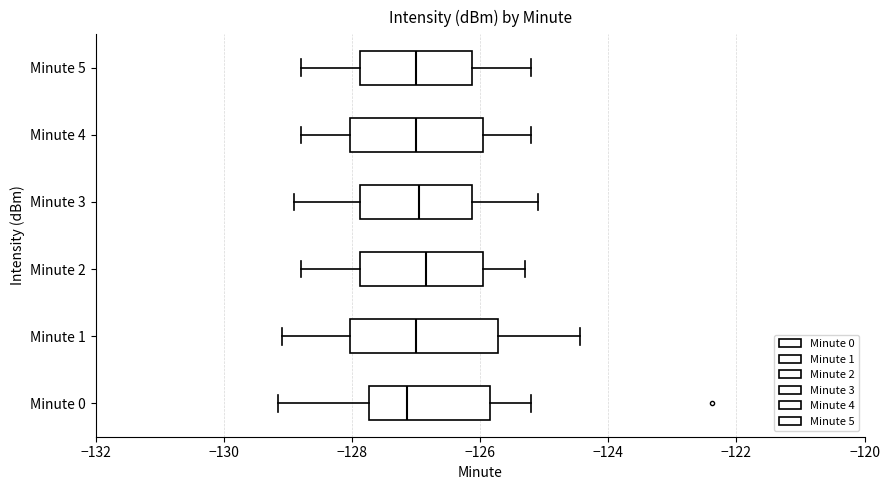

Reading bottom to top, read every box against the x-axis: the position of its median line, the range the box covers, and the ends of its whiskers. The values are not printed on the chart, so give them approximately, as read against the axis.

Minute 0: median -127.2, box -127.8 to -125.8, whiskers -129.2 to -125.2
Minute 1: median -127.0, box -128.0 to -125.8, whiskers -129.0 to -124.4
Minute 2: median -126.8, box -127.8 to -126.0, whiskers -128.8 to -125.2
Minute 3: median -127.0, box -127.8 to -126.2, whiskers -128.8 to -125.0
Minute 4: median -127.0, box -128.0 to -126.0, whiskers -128.8 to -125.2
Minute 5: median -127.0, box -127.8 to -126.2, whiskers -128.8 to -125.2